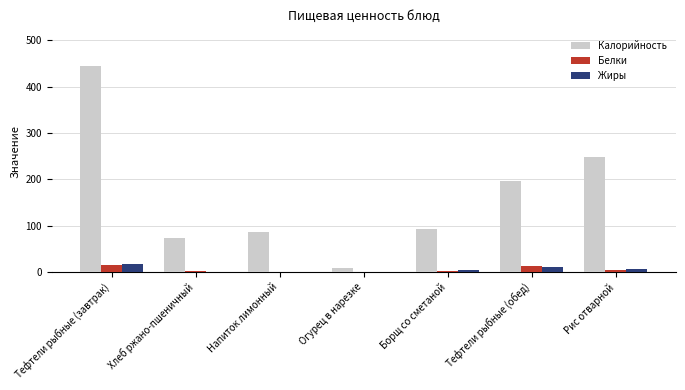

What are all the series names shown in the legend?

Калорийность, Белки, Жиры